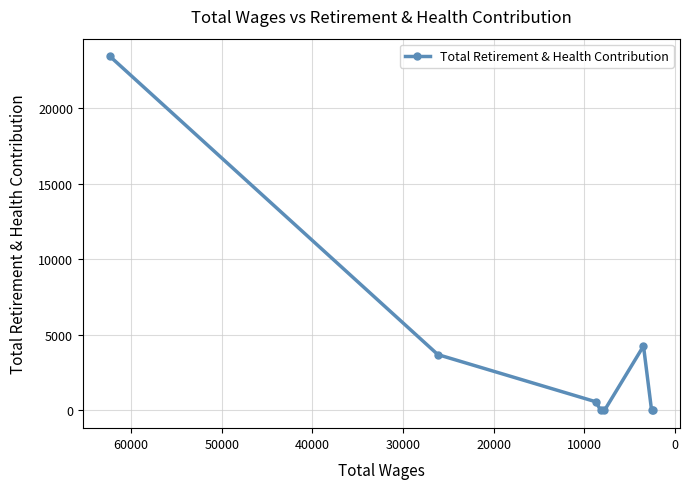

How many categories are shown in the chart?

8